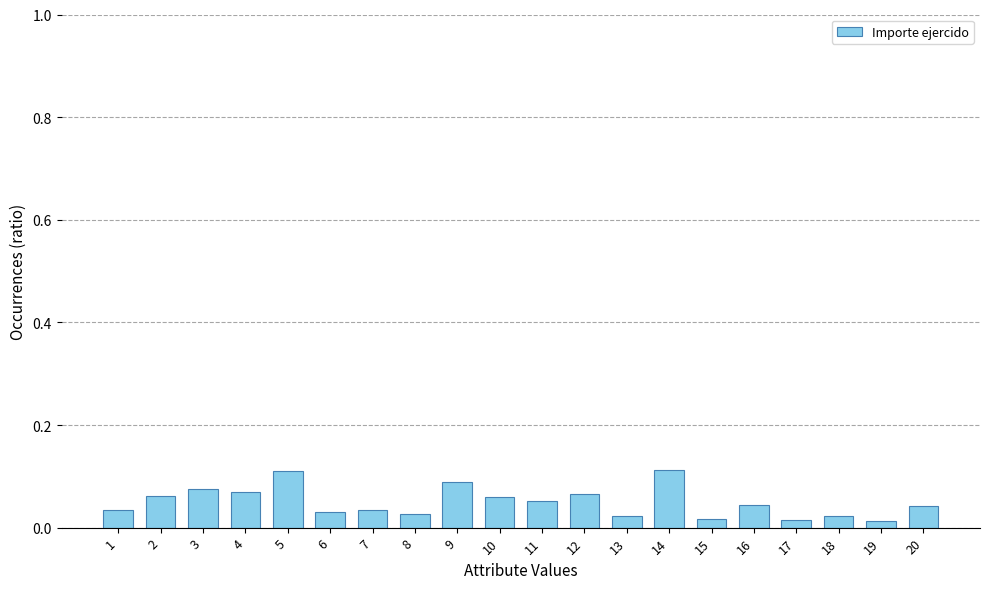

Between 12 and 13, which is larger?

12